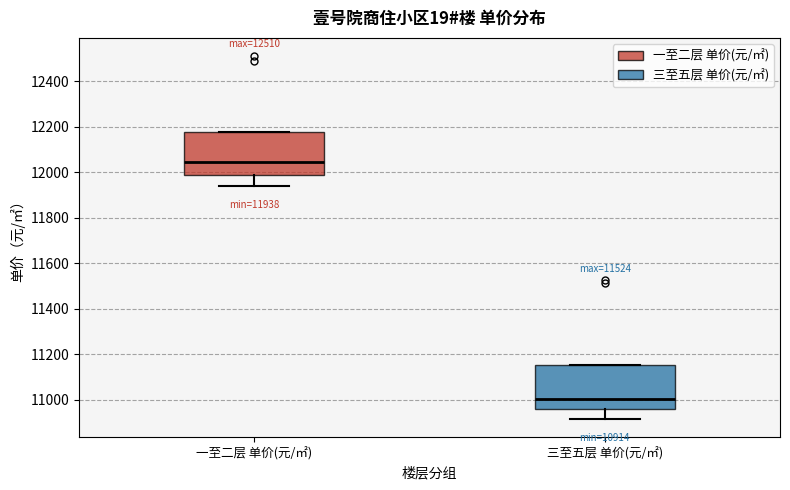

Which box's median line is the lowest?

三至五层 单价(元/㎡)